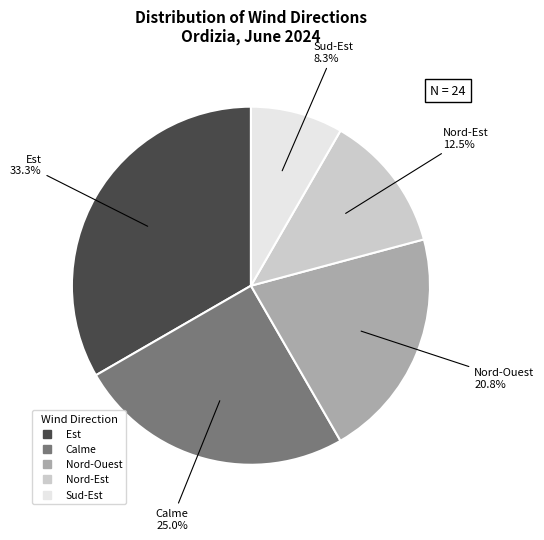

Which has a higher value, Nord-Ouest or Sud-Est?

Nord-Ouest